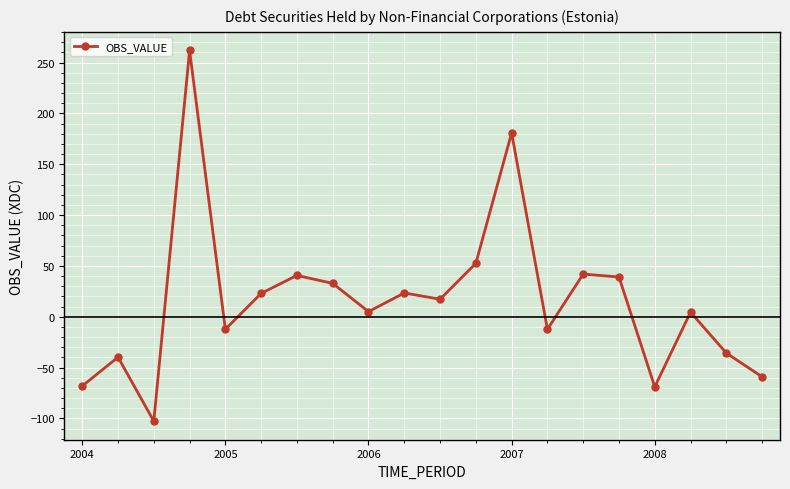

True or false: the data has more than 1 interior local peaks.

True